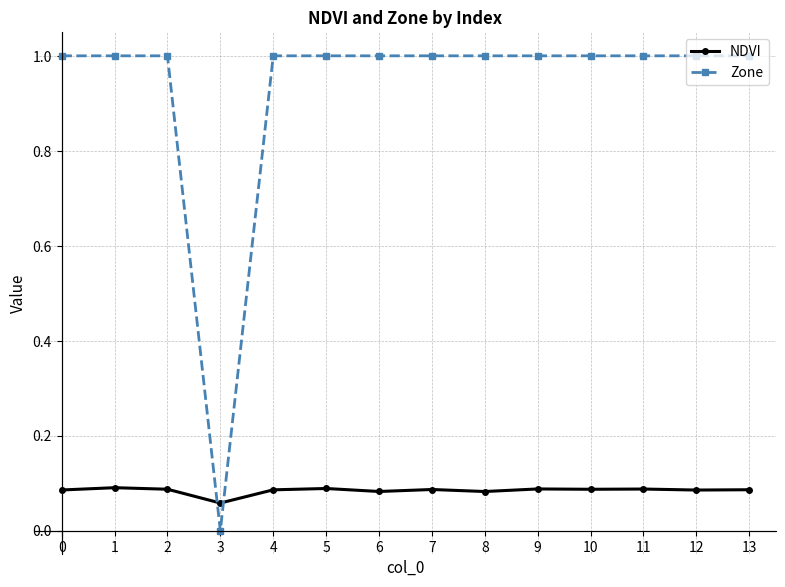

The value of Zone at 4 is 1.0. True or false?

True